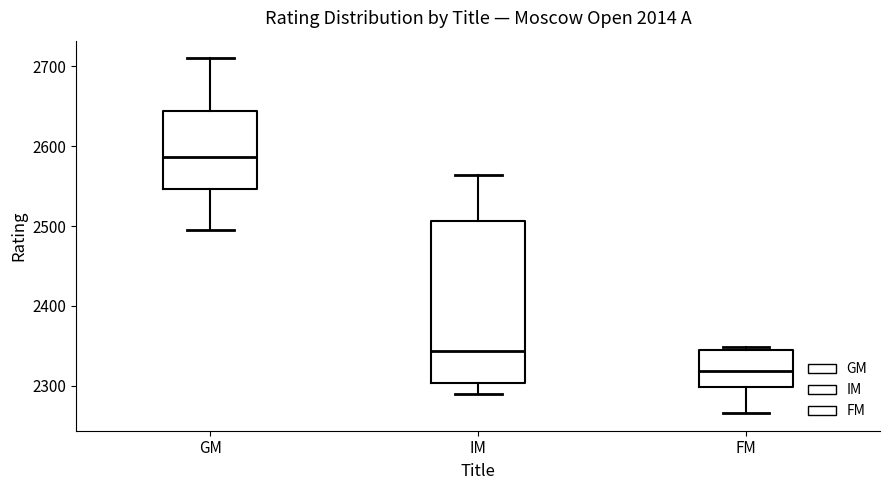

Reading left to right, transcribe this box plot: for each box, give where its median line is, the range the box spans, and where its two whiskers end, as read against the y-axis. The values are not printed on the chart, so give them approximately, as read against the axis.

GM: median 2590, box 2550 to 2640, whiskers 2500 to 2710
IM: median 2340, box 2300 to 2510, whiskers 2290 to 2560
FM: median 2320, box 2300 to 2340, whiskers 2270 to 2350